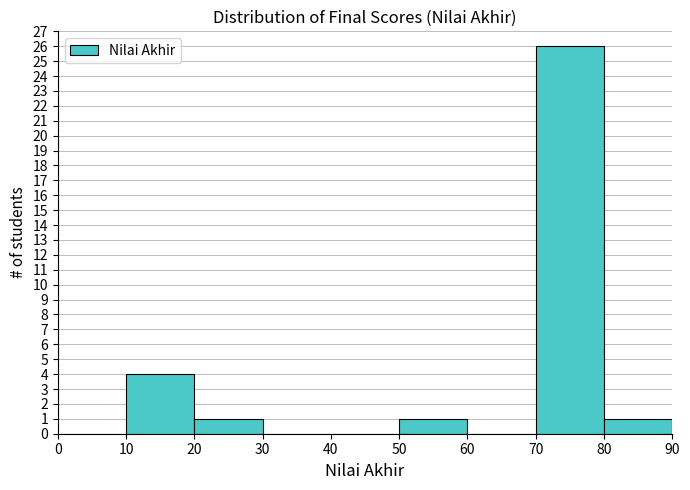

How tall is the bar that spans 70 to 80 on the x-axis? The values are not printed on the chart, so give them approximately, as read against the axis.

26